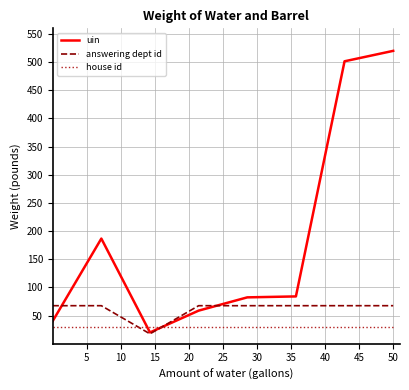

Which series has the largest range (max minus min)?

uin